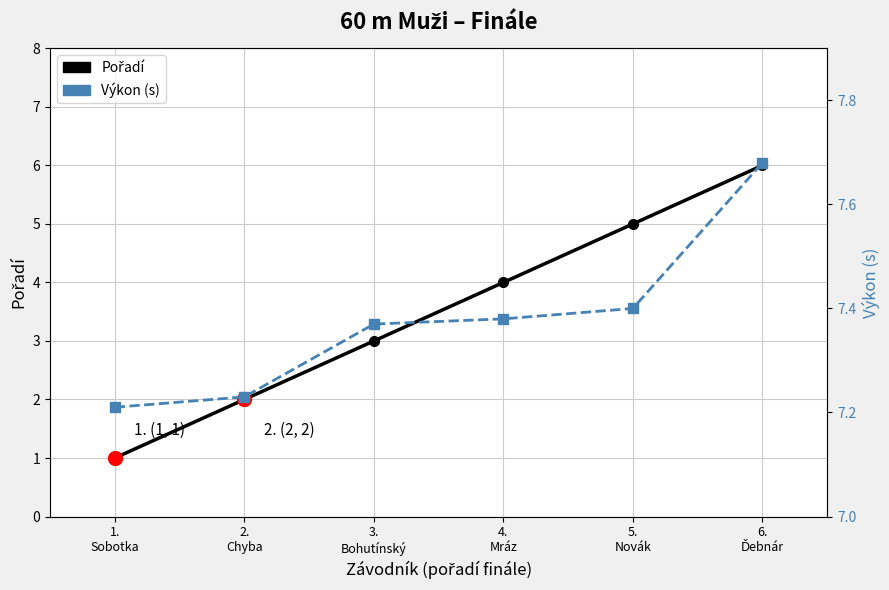

Is it true that Výkon (s) equals 7.4 at 4.
Mráz?

True